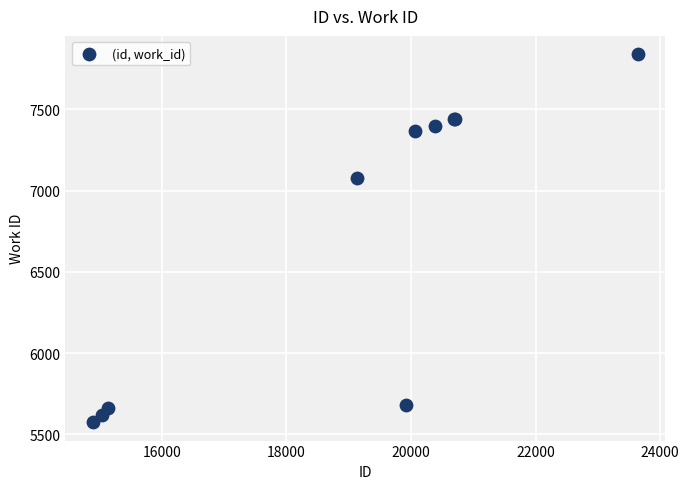

What Y value in the scatter plot is closest to 6707?

7080